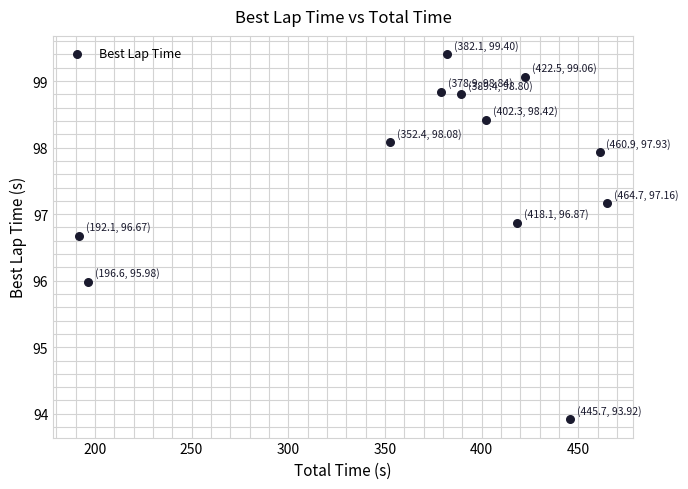

What is the range of X values (max minus min)?

272.6